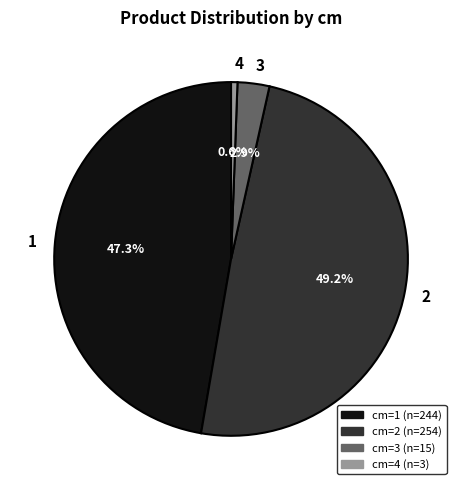

Does any single category account for the majority?

No